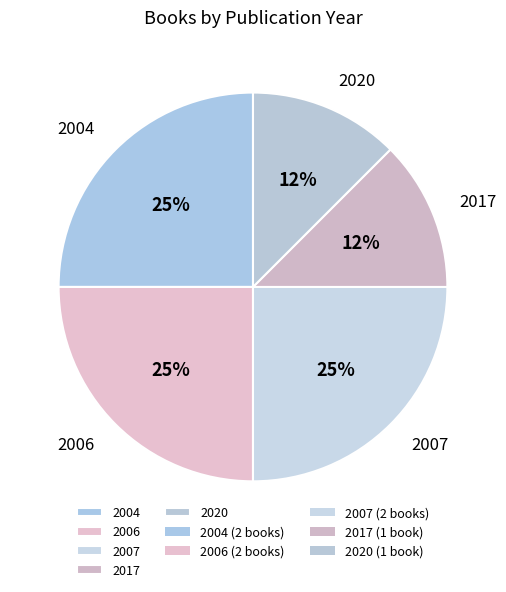

Does any single category account for the majority?

No